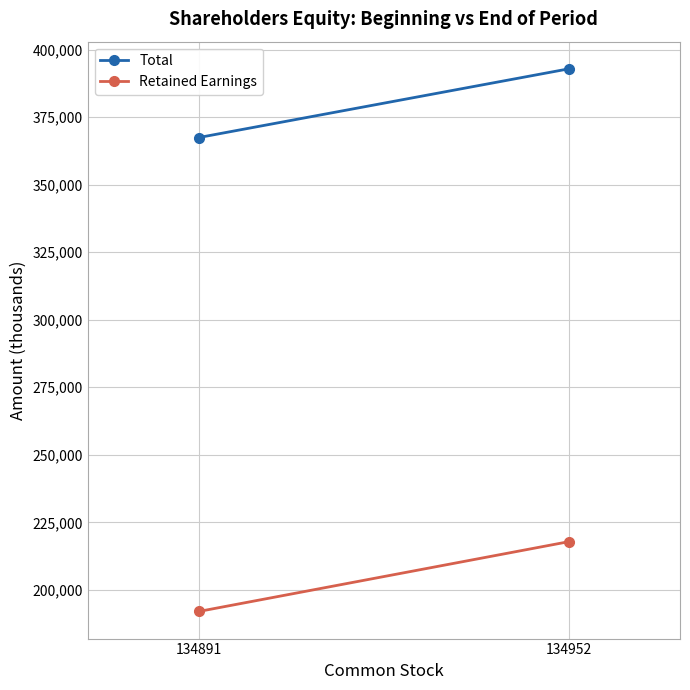

What is the average value of the Total series?

380196